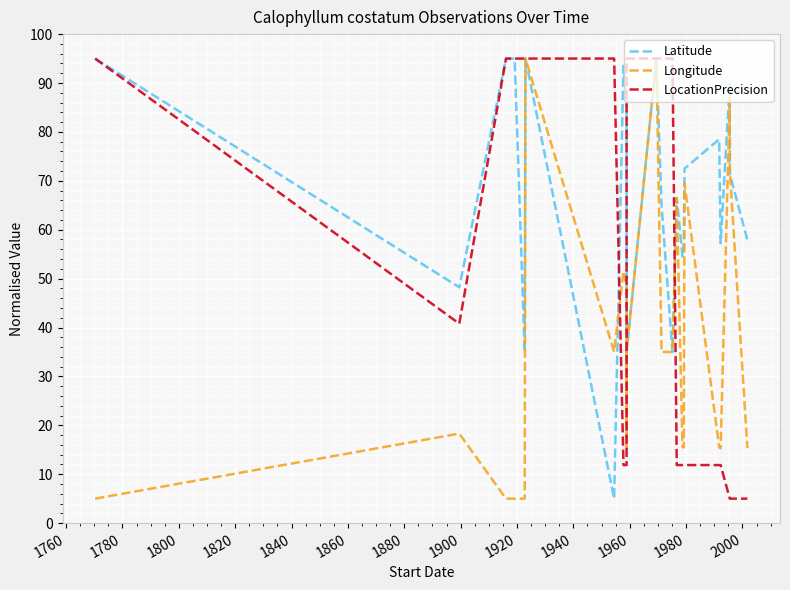

Rank the series by their average value, from lowest to highest.

Longitude, LocationPrecision, Latitude